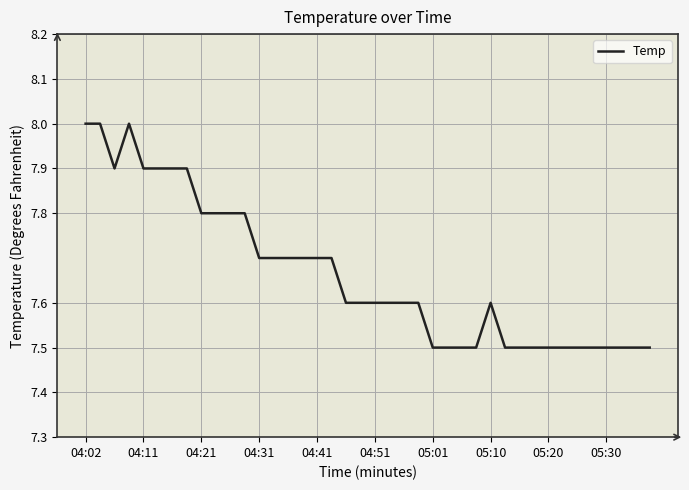

What is the minimum value shown in the chart?

7.5